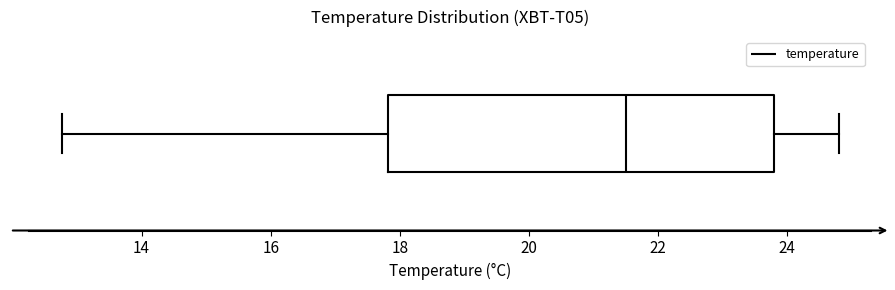

Transcribe this box plot: give where the median line is, the range the box spans, and where the two whiskers end, as read against the x-axis. The values are not printed on the chart, so give them approximately, as read against the axis.

median 21.4, box 17.8 to 23.8, whiskers 12.8 to 24.8